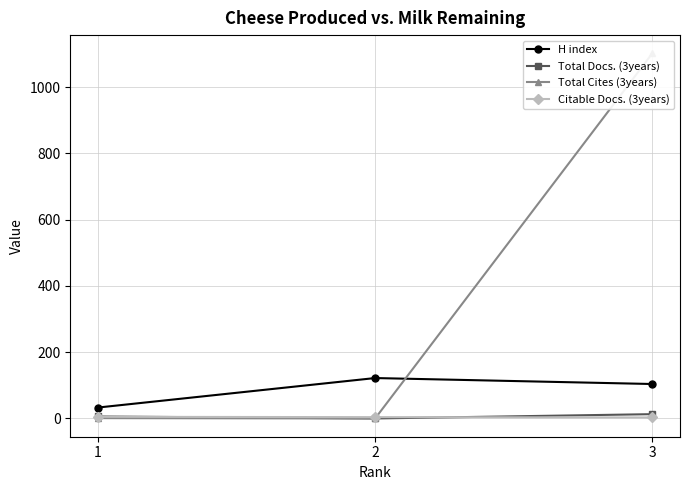

How many lines are shown in the chart?

4